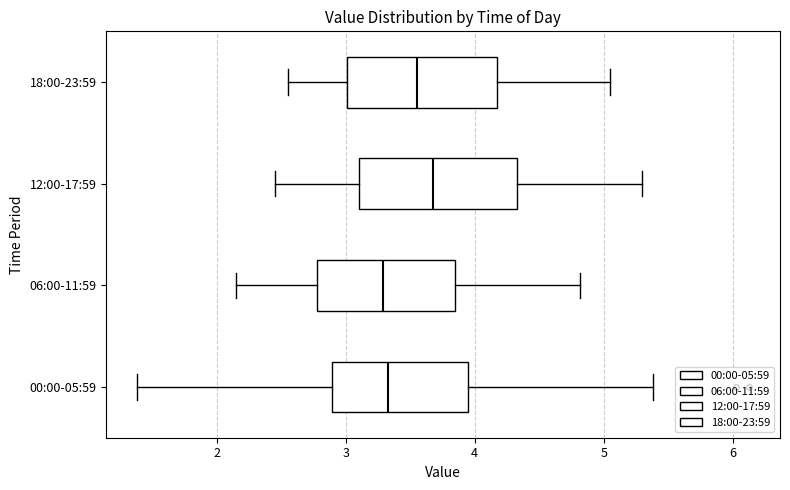

Reading bottom to top, transcribe this box plot: for each box, give where its median line is, the range the box spans, and where its two whiskers end, as read against the x-axis. The values are not printed on the chart, so give them approximately, as read against the axis.

00:00-05:59: median 3.3, box 2.9 to 3.9, whiskers 1.4 to 5.4
06:00-11:59: median 3.3, box 2.8 to 3.8, whiskers 2.2 to 4.8
12:00-17:59: median 3.7, box 3.1 to 4.3, whiskers 2.5 to 5.3
18:00-23:59: median 3.6, box 3.0 to 4.2, whiskers 2.6 to 5.1